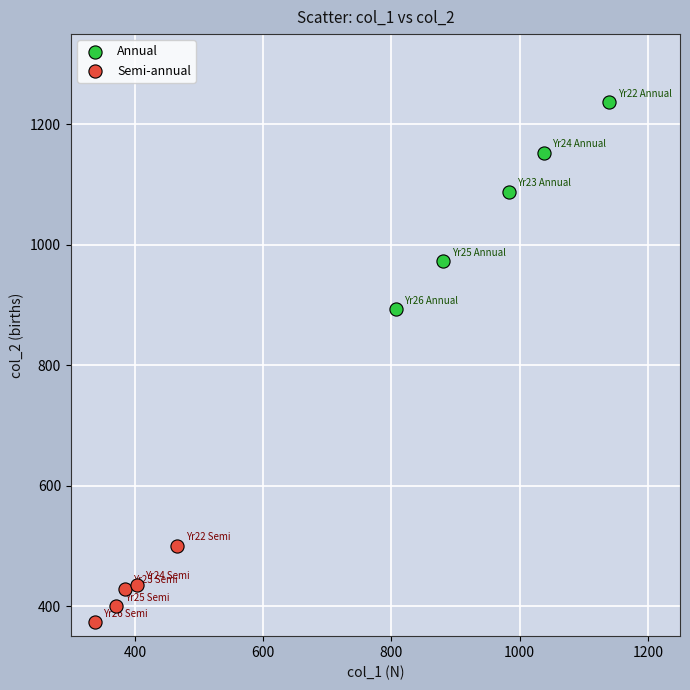

Which series contains the highest Y value?

Annual